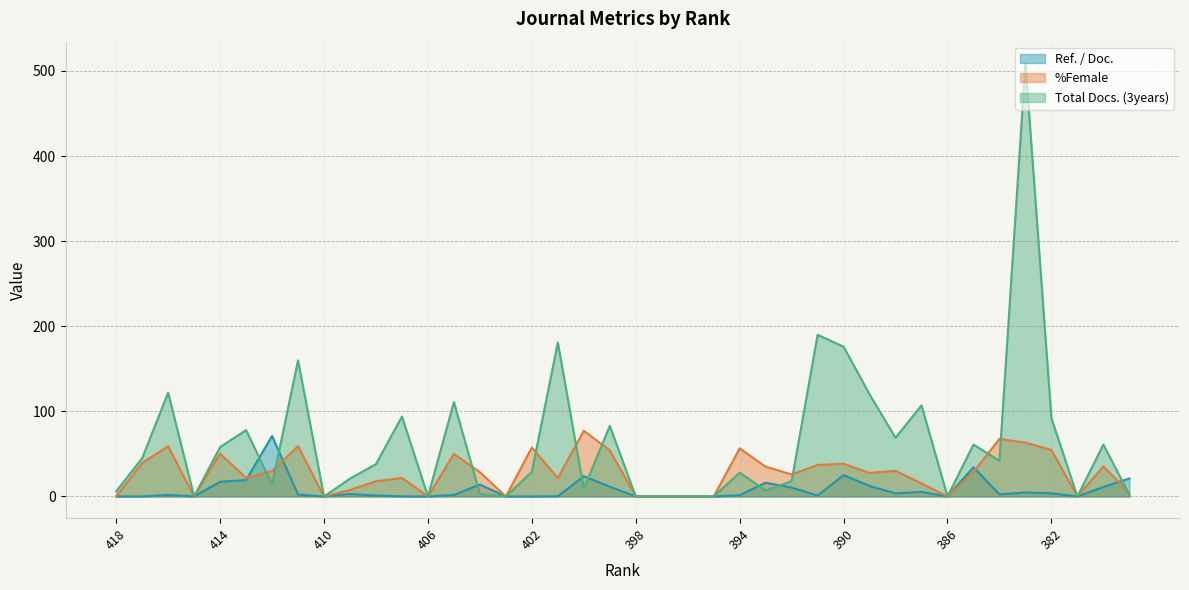

Where does the Ref. / Doc. series first go above 2?

414